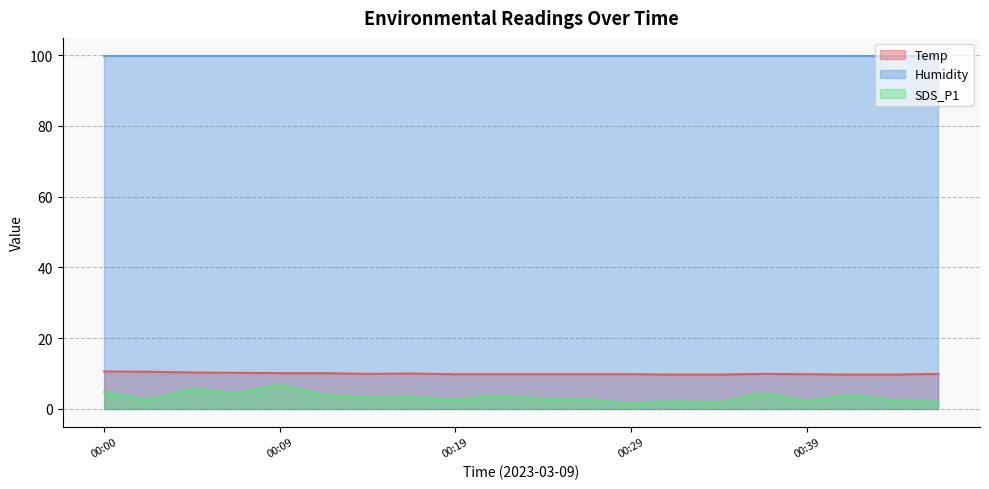

In SDS_P1, how many points are lower than both neighbors (excluding endpoints)?

7